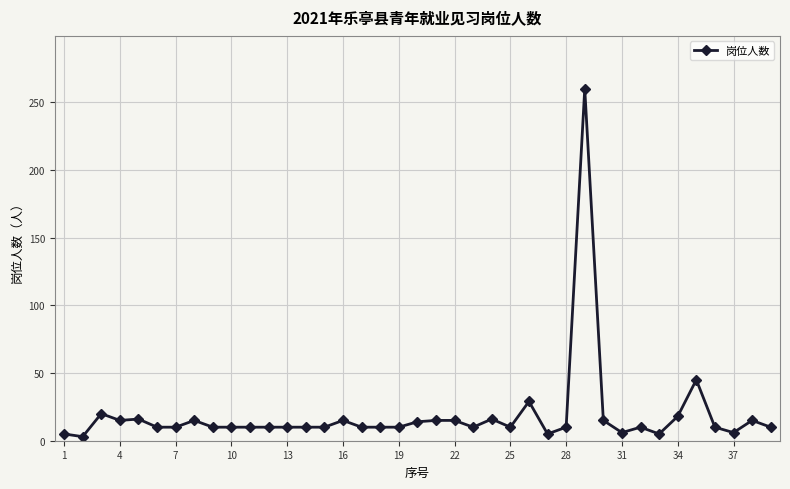

Is this an area chart (filled region under the line)?

No